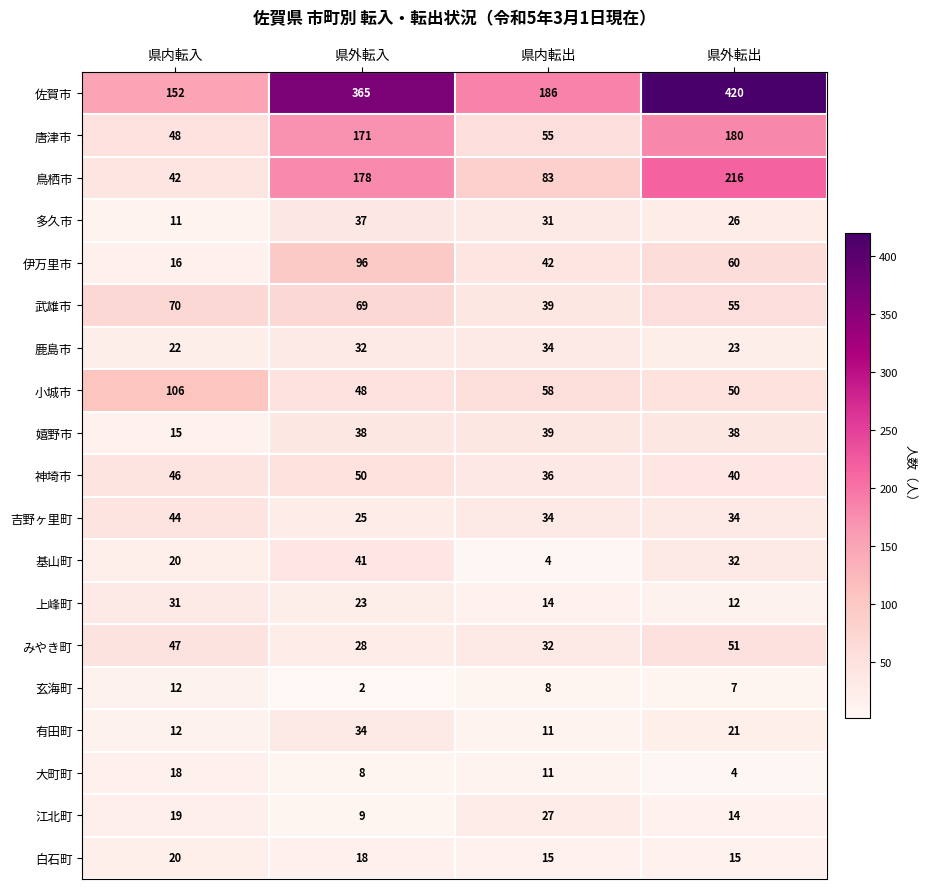

How many series are shown in this chart?

19